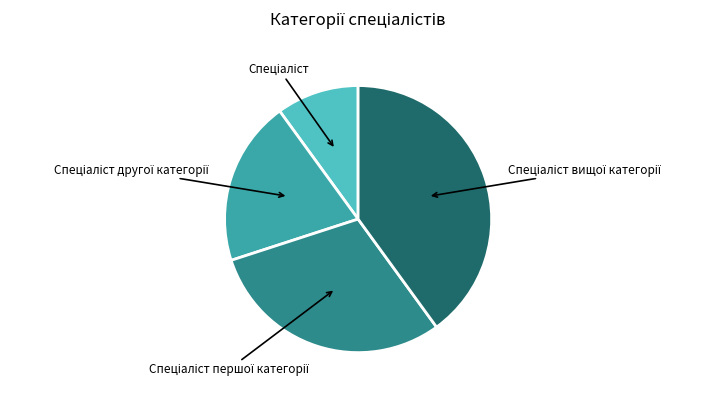

Does any single category account for the majority?

No